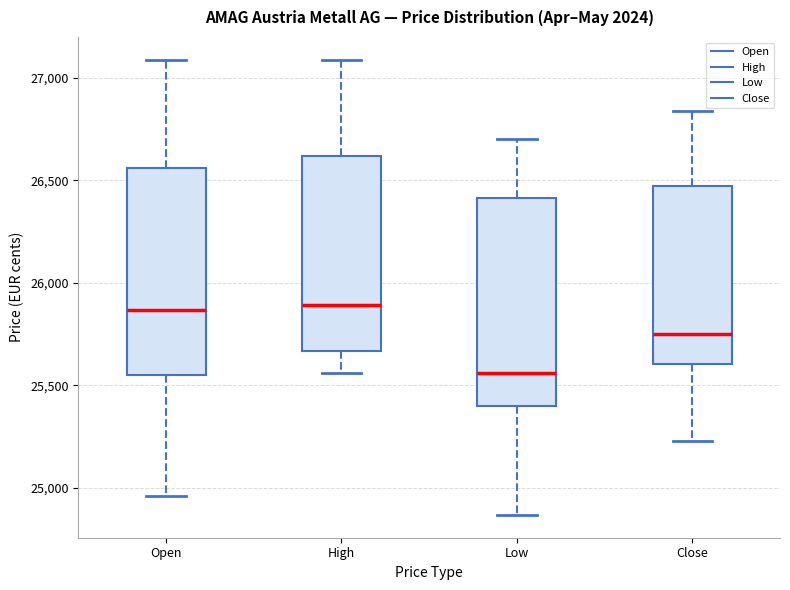

Reading left to right, read every box against the y-axis: the position of its median line, the range the box covers, and the ends of its whiskers. The values are not printed on the chart, so give them approximately, as read against the axis.

Open: median 25850, box 25550 to 26550, whiskers 24950 to 27100
High: median 25900, box 25650 to 26600, whiskers 25550 to 27100
Low: median 25550, box 25400 to 26400, whiskers 24850 to 26700
Close: median 25750, box 25600 to 26450, whiskers 25250 to 26850